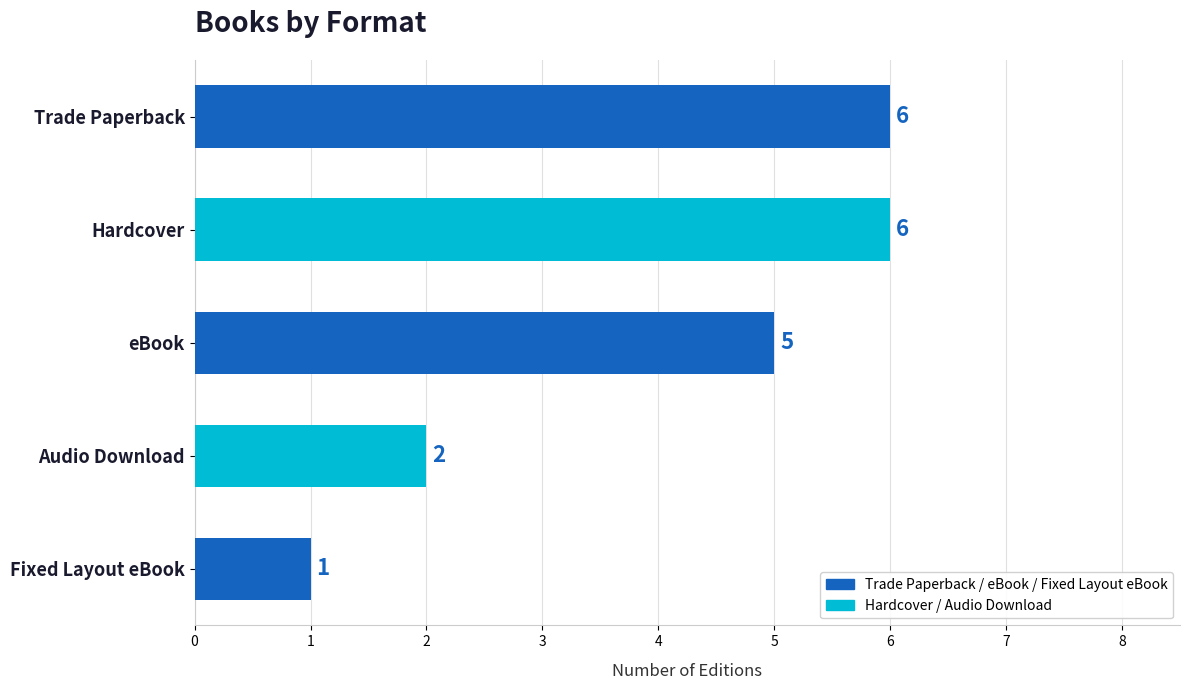

How many bars are there in total?

5